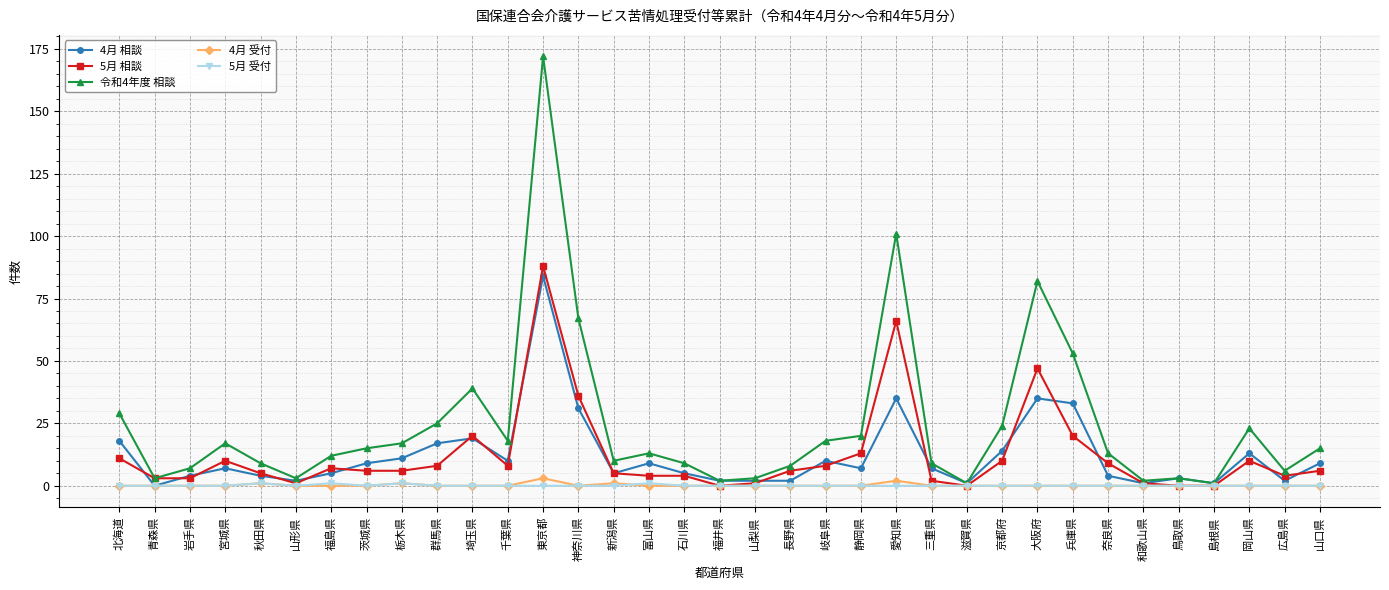

True or false: 令和4年度 相談 has a value of 18 at 岐阜県.

True